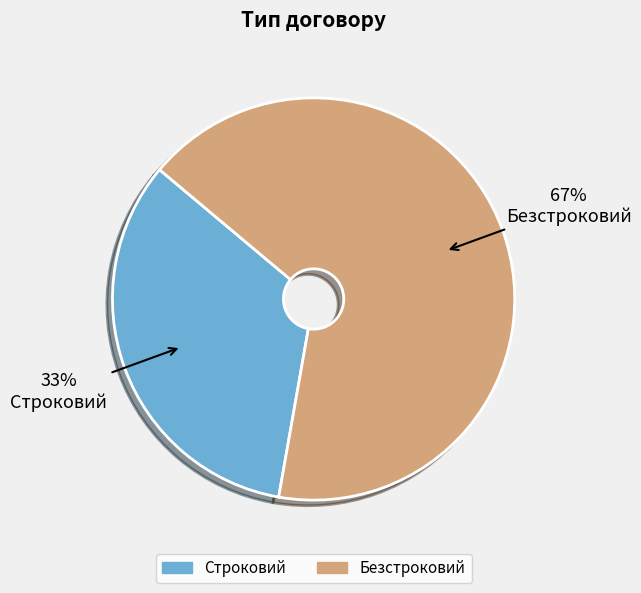

Which has a higher value, Строковий or Безстроковий?

Безстроковий